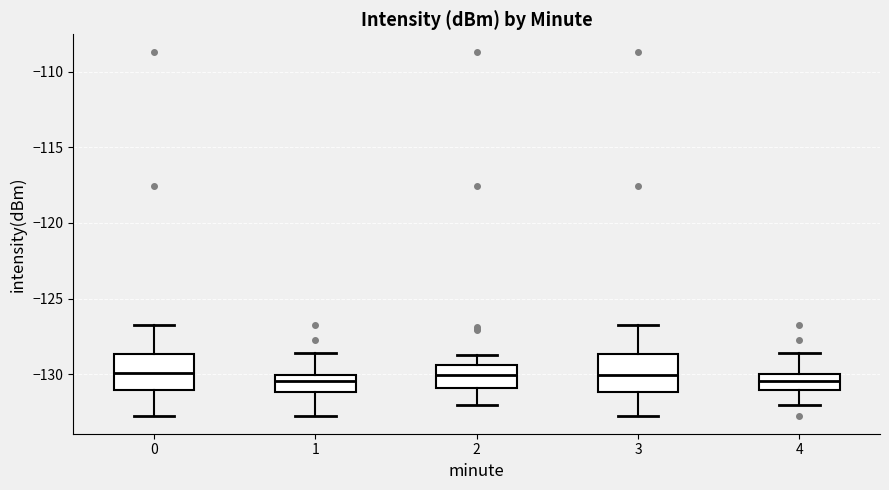

Reading left to right, transcribe this box plot: for each box, give where its median line is, the range the box spans, and where its two whiskers end, as read against the y-axis. The values are not printed on the chart, so give them approximately, as read against the axis.

0: median -130.0, box -131.0 to -128.5, whiskers -132.5 to -126.5
1: median -130.5, box -131.0 to -130.0, whiskers -132.5 to -128.5
2: median -130.0, box -131.0 to -129.5, whiskers -132.0 to -128.5
3: median -130.0, box -131.0 to -128.5, whiskers -132.5 to -126.5
4: median -130.5, box -131.0 to -130.0, whiskers -132.0 to -128.5